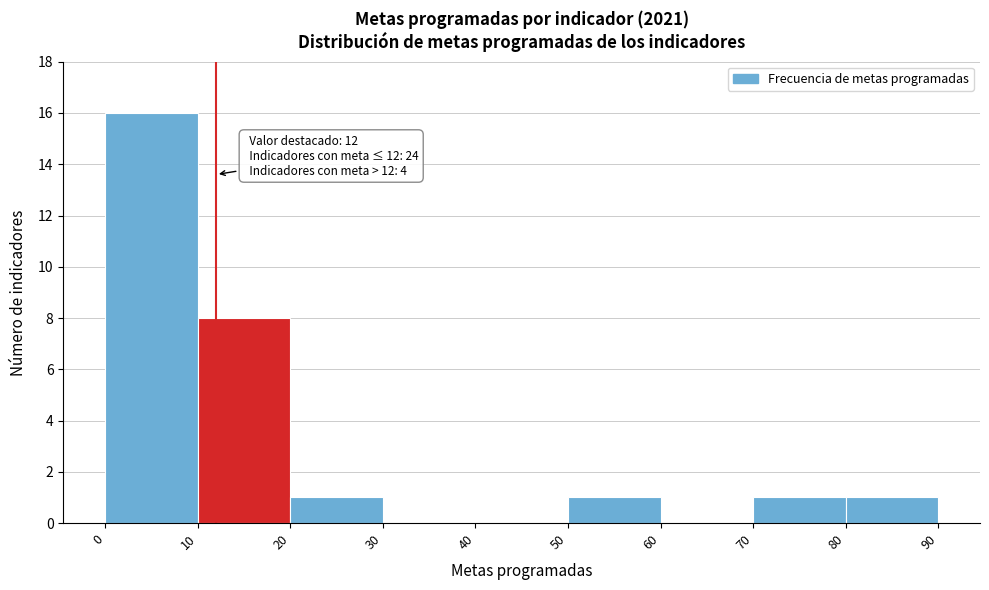

Over which range of the x-axis is the bar tallest?

0 to 10